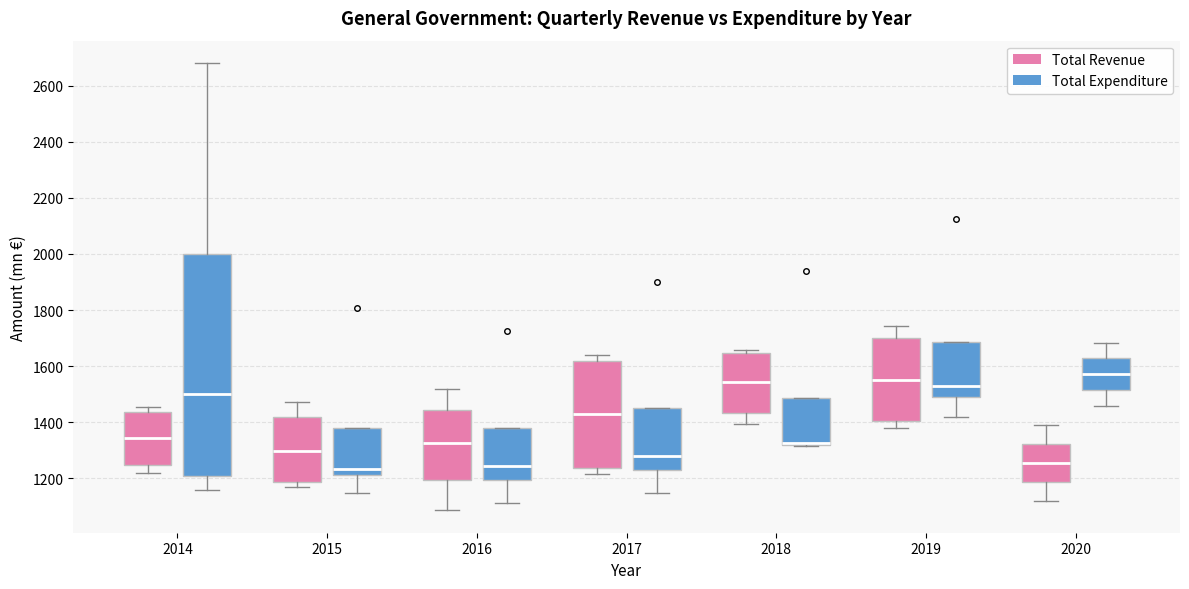

Comparing the boxes themselves (not the whiskers), which one is the tallest?

2014 (Total Expenditure)